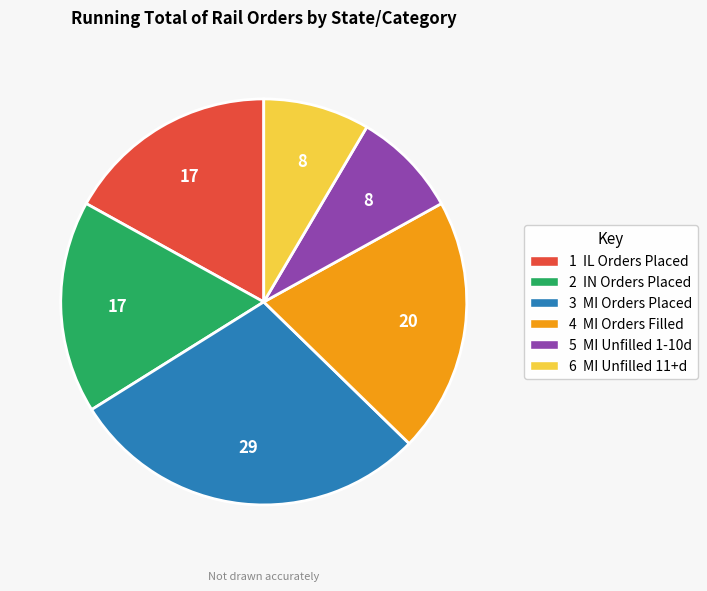

Is there any slice that represents more than half of the pie?

No